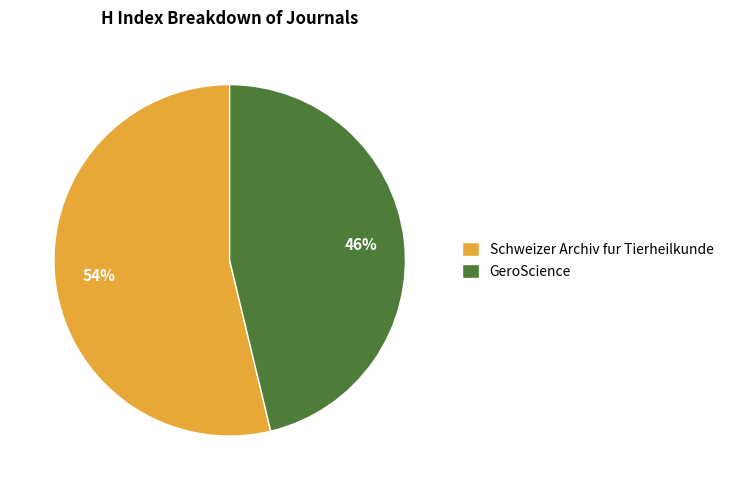

Combined, do GeroScience and Schweizer Archiv fur Tierheilkunde account for over 50%?

Yes